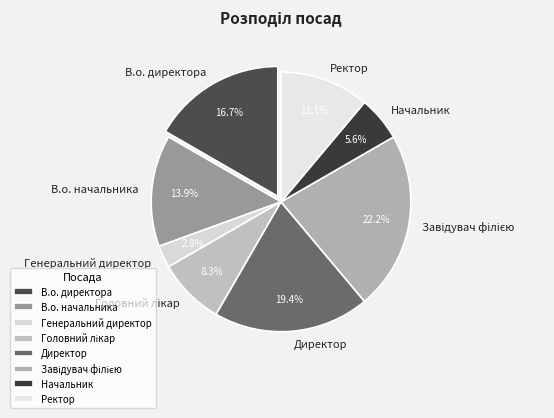

How many slices are in this pie chart?

8